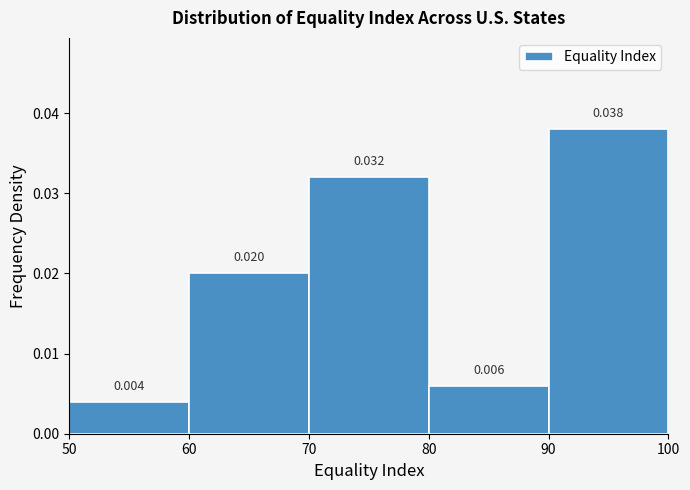

Reading left to right, list every bar in this chart as the range it spans on the x-axis followed by its height.

50 to 60: 0.004
60 to 70: 0.020
70 to 80: 0.032
80 to 90: 0.006
90 to 100: 0.038